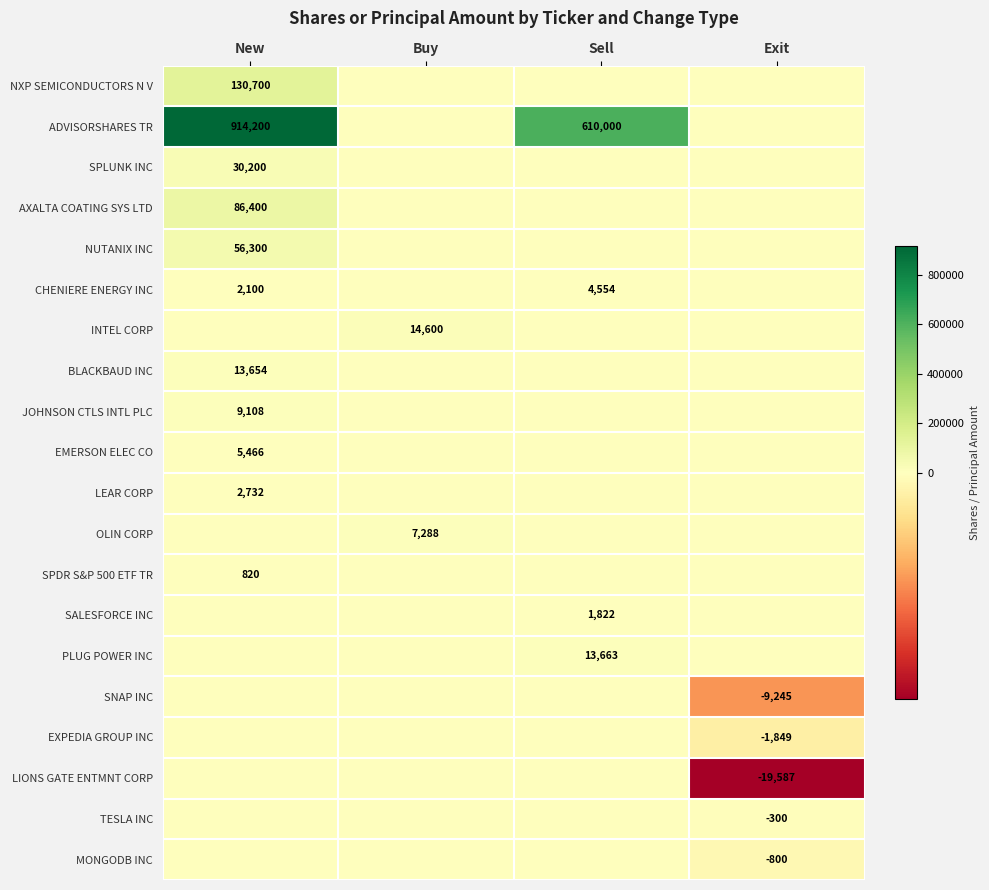

Is it true that ADVISORSHARES TR equals 914200 at New?

True